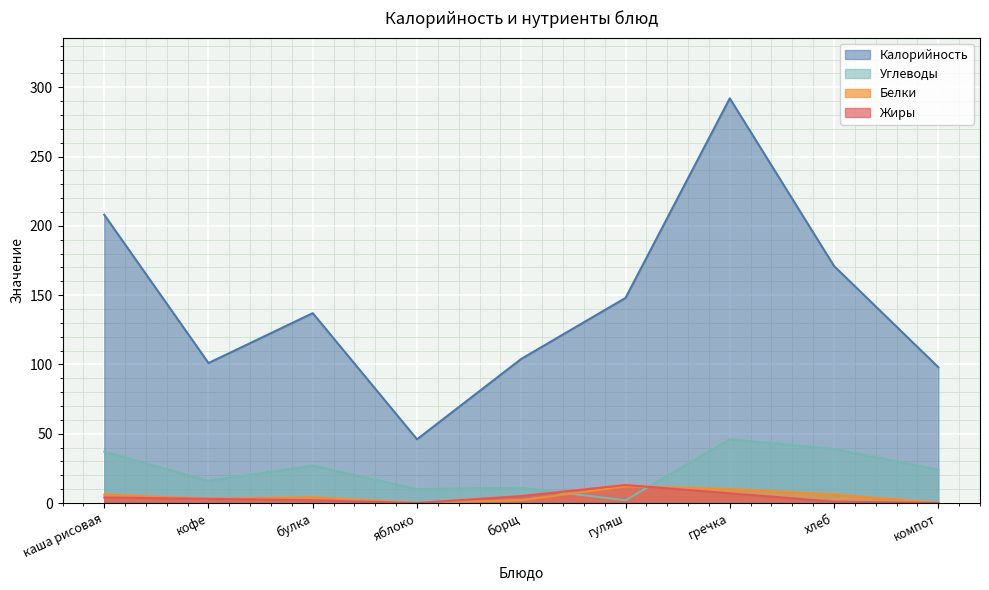

What is the difference between the highest and lowest values at яблоко?

46